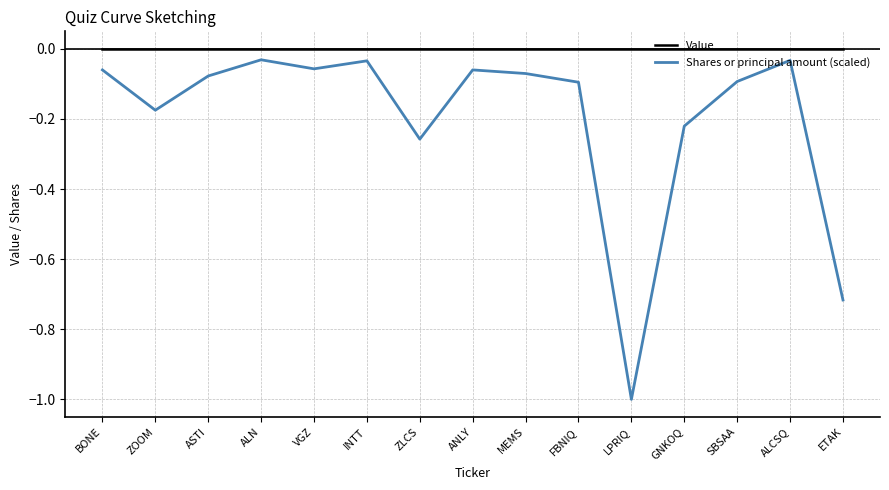

Between ZLCS and LPRIQ, which series saw the biggest shift?

Shares or principal amount (scaled)